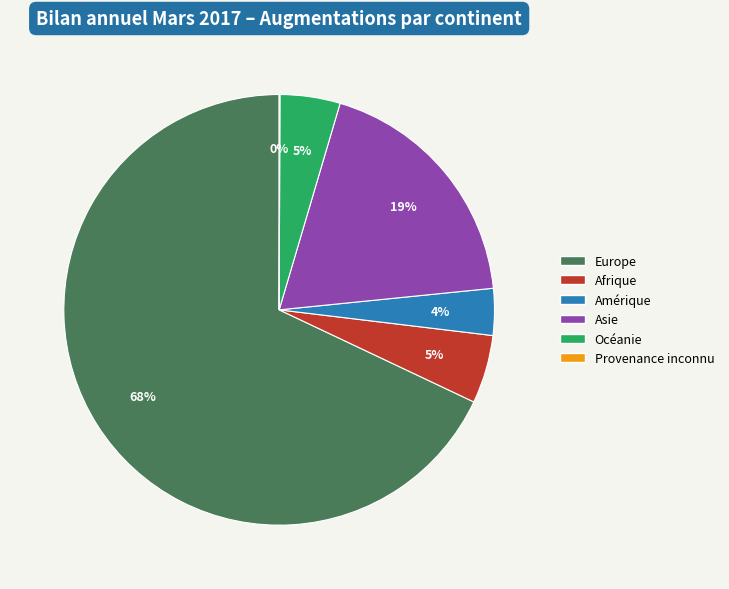

Does any single category account for the majority?

Yes